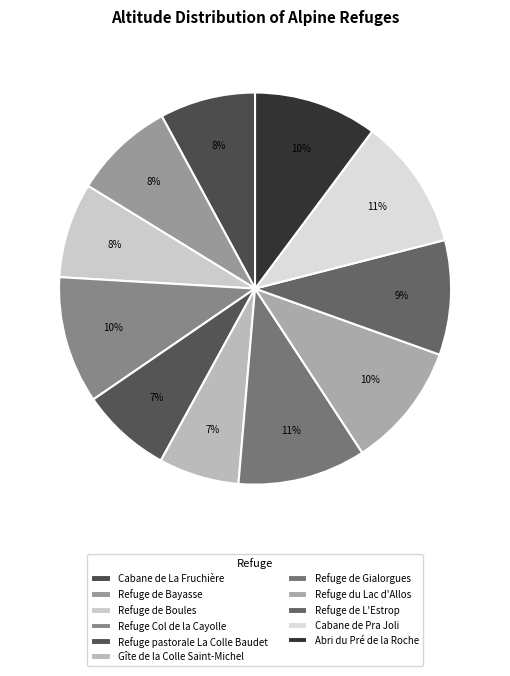

What is the change in value from Refuge Col de la Cayolle to Gîte de la Colle Saint-Michel?

-835